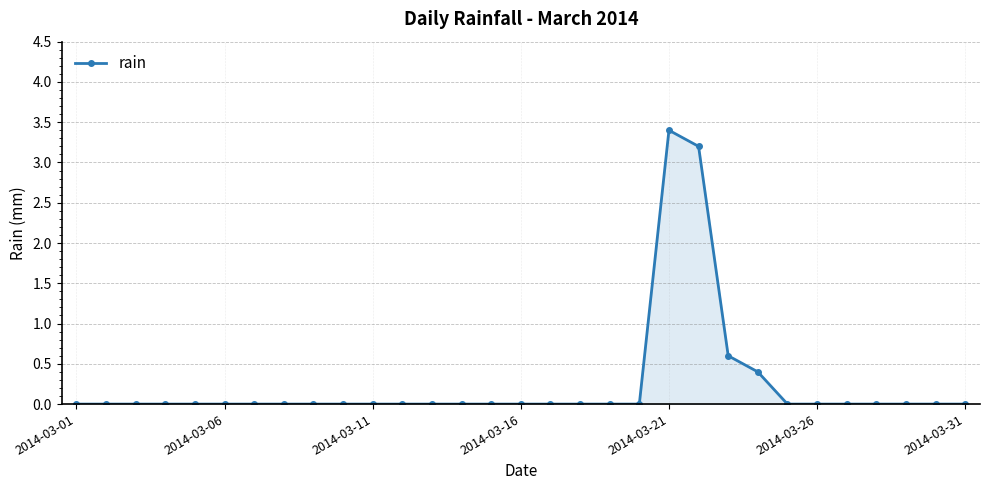

What is the greatest value displayed?

3.4